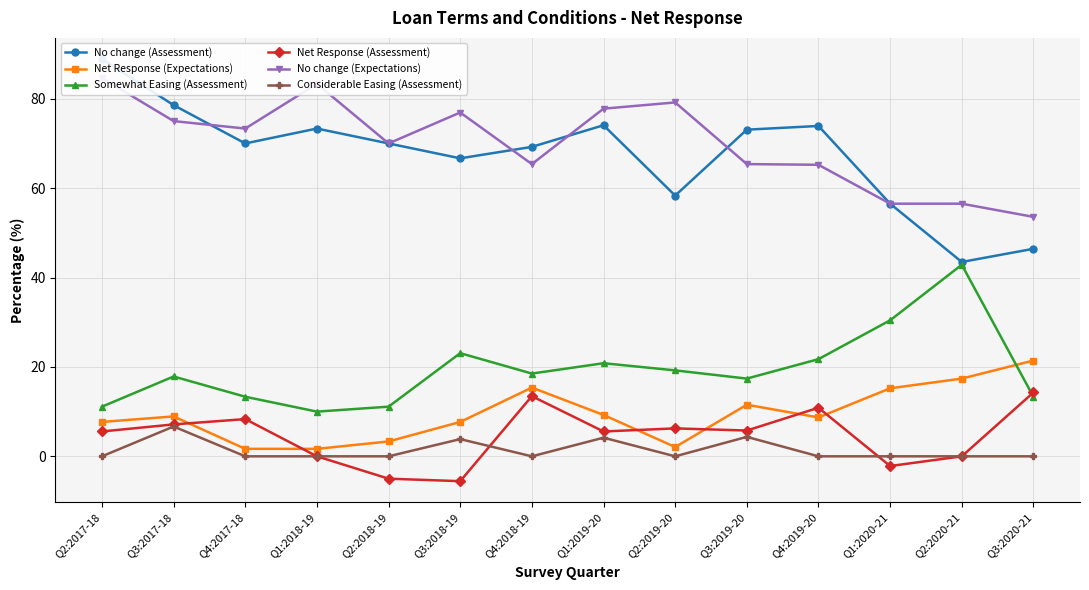

What is the total value across all series at Q3:2020-21?

149.1